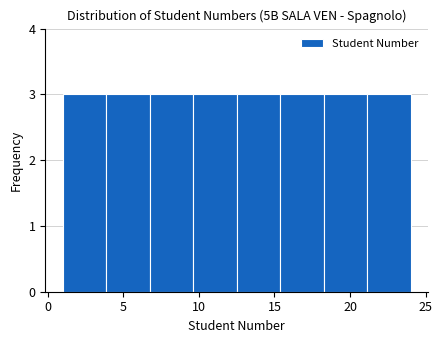

Reading left to right, list every bar in this chart as the range it spans on the x-axis followed by its height. Neither the bar edges nor the heights are printed on the chart, so give them approximately, as read against the axes.

1.0 to 4.0: 3
4.0 to 7.0: 3
7.0 to 9.5: 3
9.5 to 12.5: 3
12.5 to 15.5: 3
15.5 to 18.5: 3
18.5 to 21.0: 3
21.0 to 24.0: 3